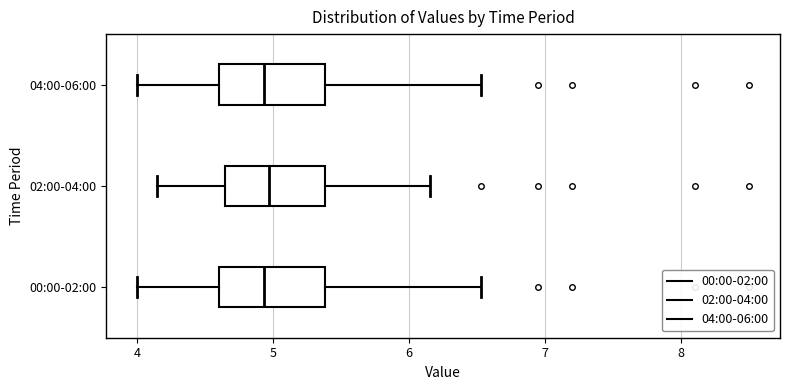

Where is the right edge of the box for 04:00-06:00 on the x-axis? The values are not printed on the chart, so give them approximately, as read against the axis.

5.4